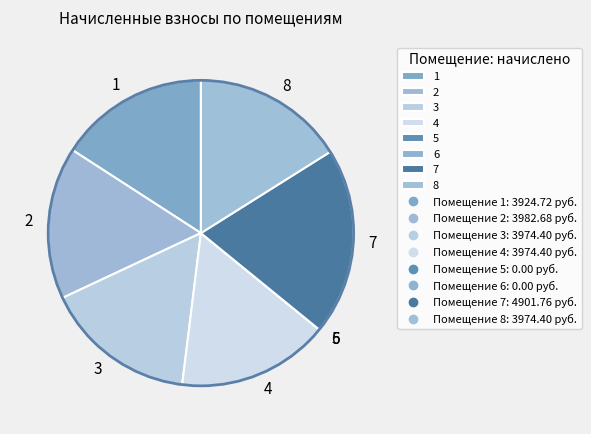

Which slice is the largest?

7